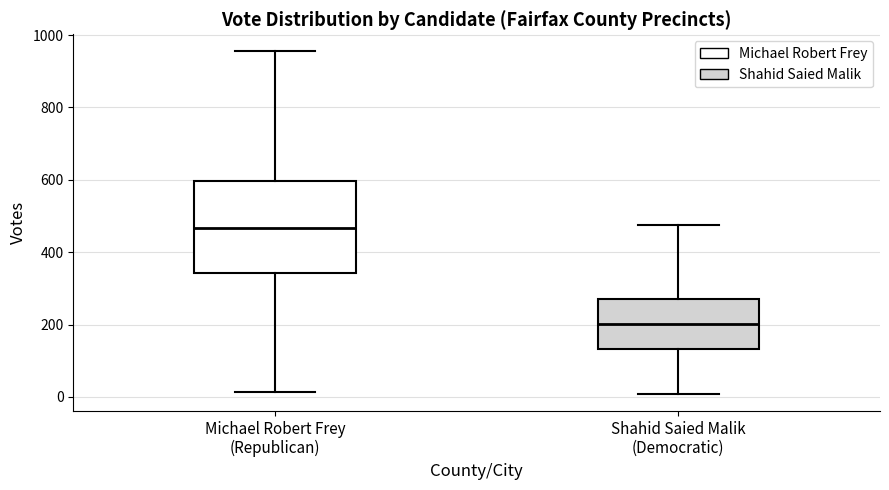

Reading left to right, read every box against the y-axis: the position of its median line, the range the box covers, and the ends of its whiskers. The values are not printed on the chart, so give them approximately, as read against the axis.

Michael Robert Frey (Republican): median 460, box 340 to 600, whiskers 20 to 960
Shahid Saied Malik (Democratic): median 200, box 140 to 280, whiskers 0 to 480